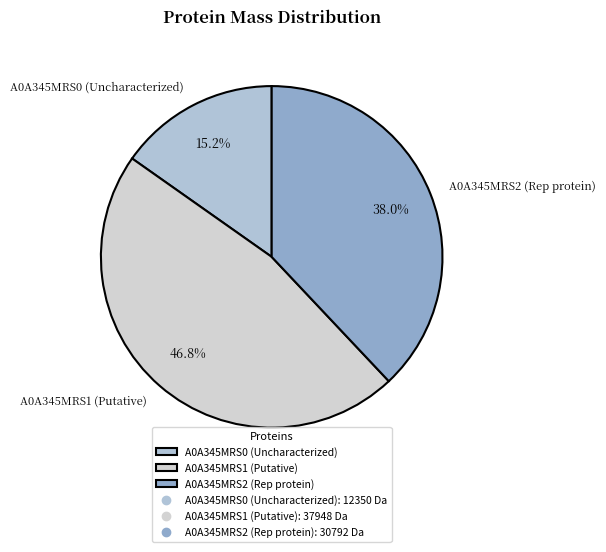

What is the ratio of the value at A0A345MRS1 (Putative) to the value at A0A345MRS2 (Rep protein)?

1.2